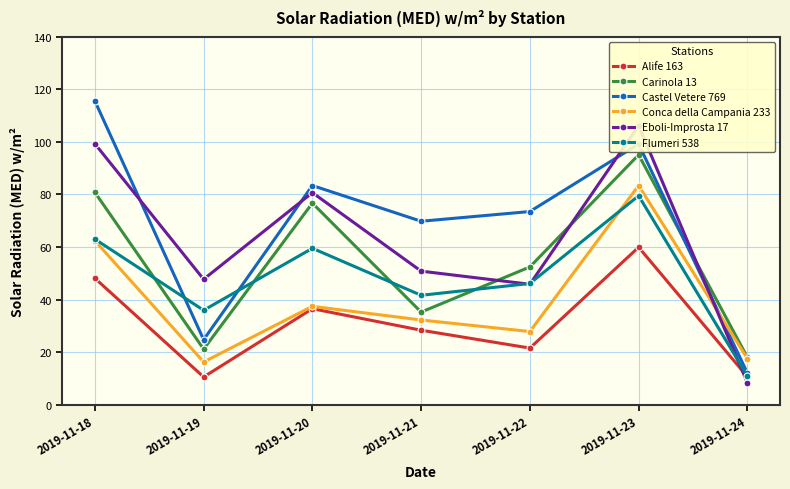

What is the spread (max minus min) of values at 2019-11-23?

46.3